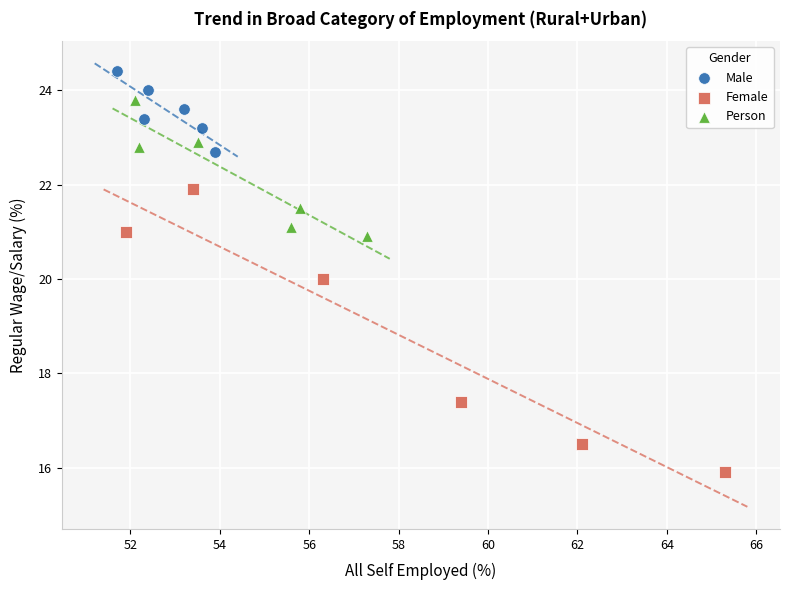

Which series reaches the maximum Y coordinate?

Male